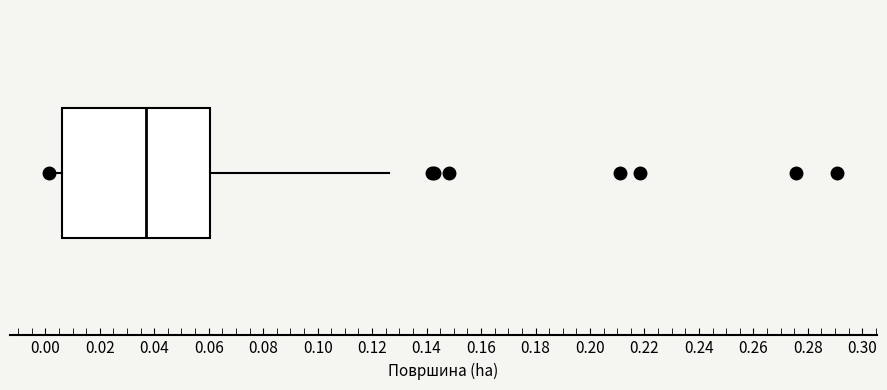

Read this box plot against the x-axis: the position of the median line, the range covered by the box, and the ends of both whiskers. The values are not printed on the chart, so give them approximately, as read against the axis.

median 0.036, box 0.006 to 0.060, whiskers 0.002 to 0.126